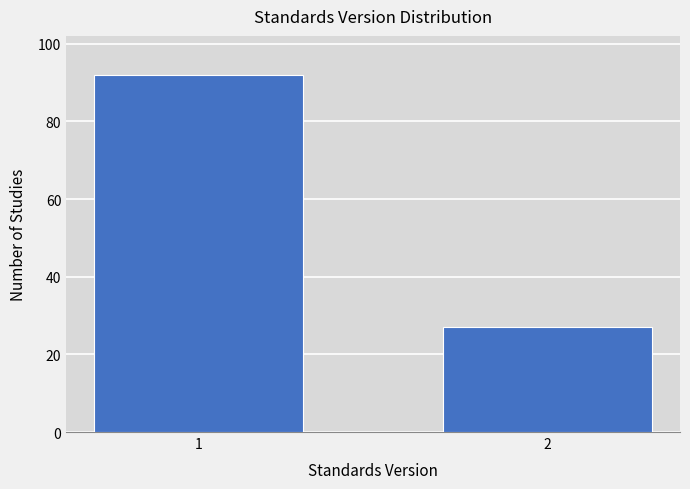

Reading left to right, what are all the values shown in this chart?

92	27